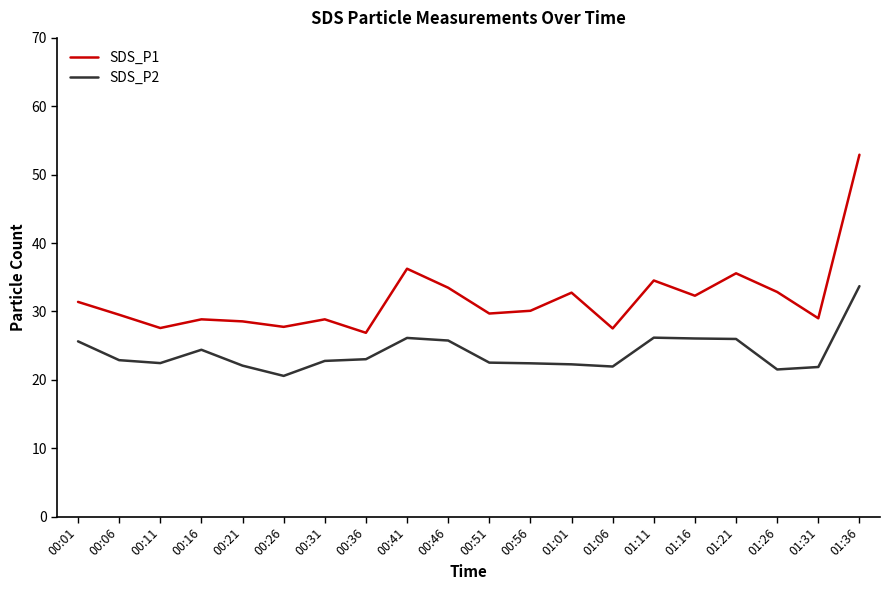

Which category has the lowest value across all series?

00:26